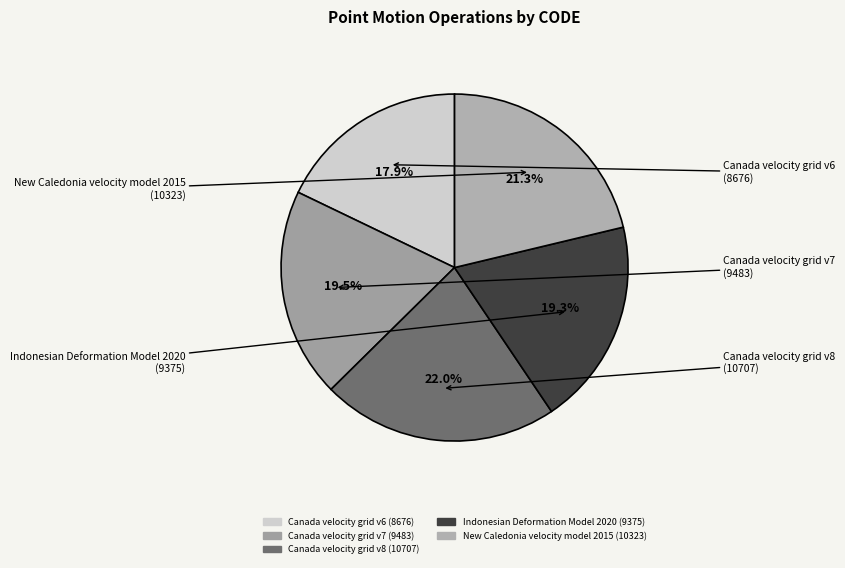

What percentage do Canada velocity grid v7 and New Caledonia velocity model 2015 together represent?

40.8%